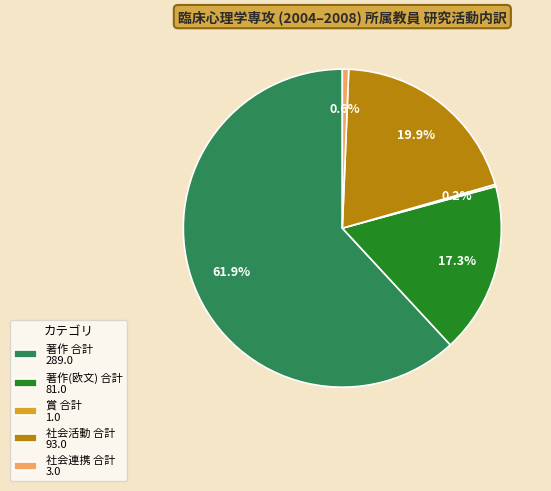

Which category has the biggest portion of the pie?

著作 合計 289.0